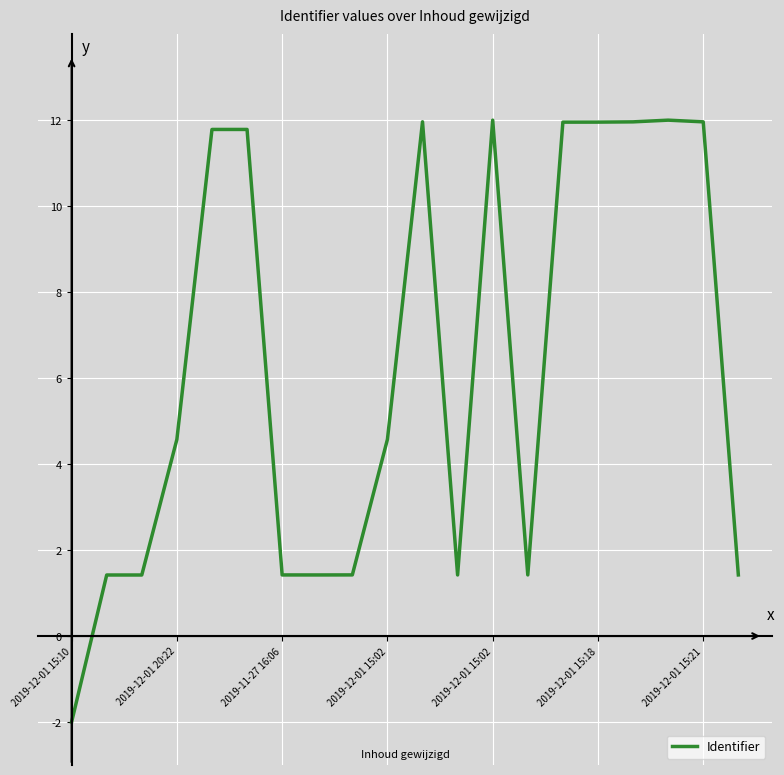

What is the minimum value shown in the chart?

-2.0